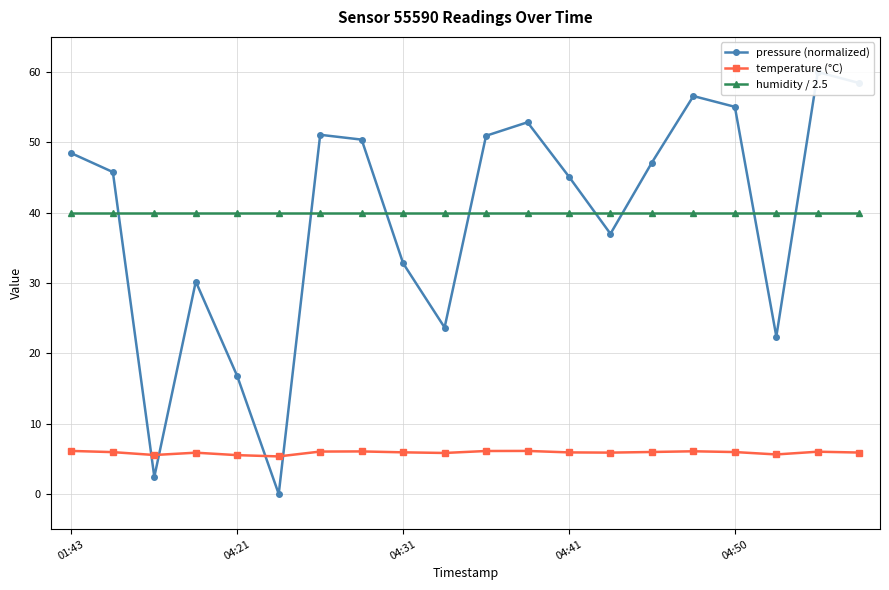

True or false: humidity / 2.5 and temperature (°C) cross at least once.

False